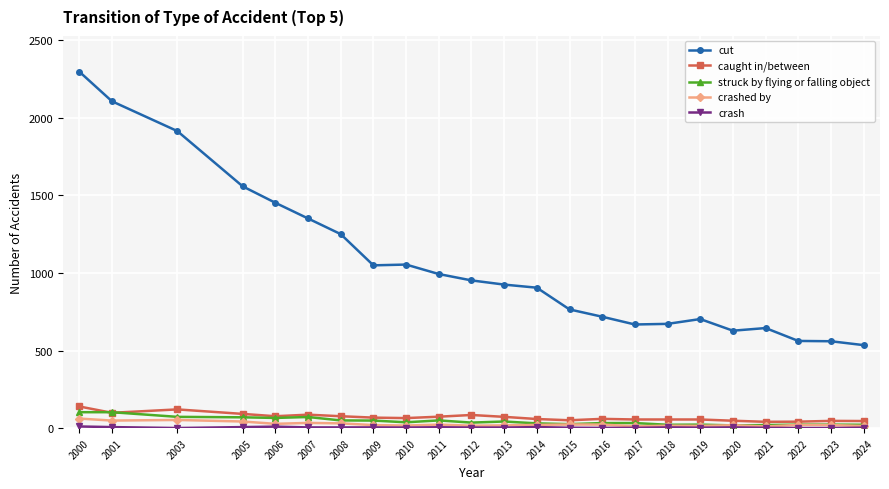

Which series changed the most between 2003 and 2021?

cut